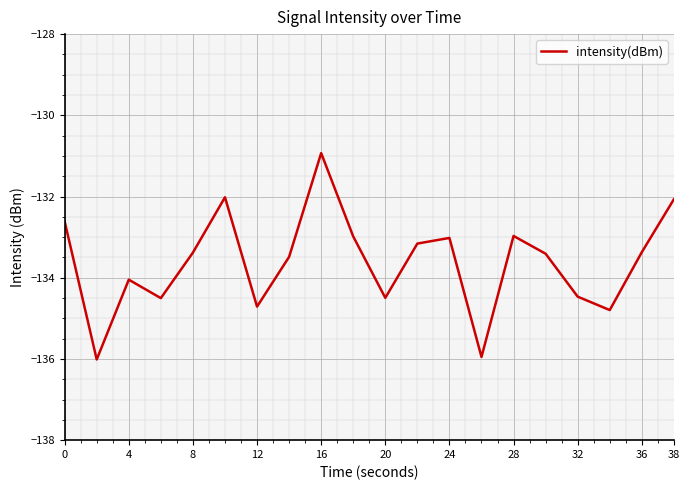

What is the greatest value displayed?

-130.9